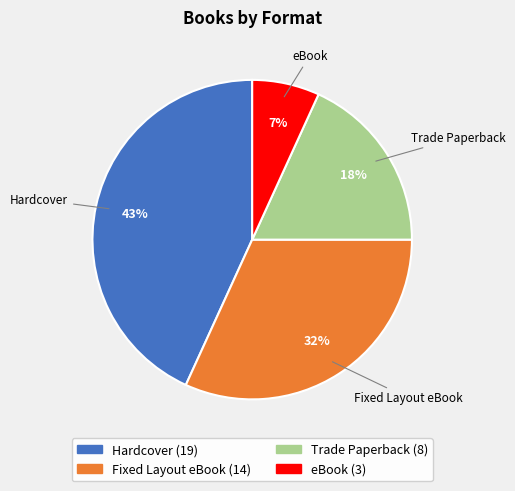

Does any single category account for the majority?

No